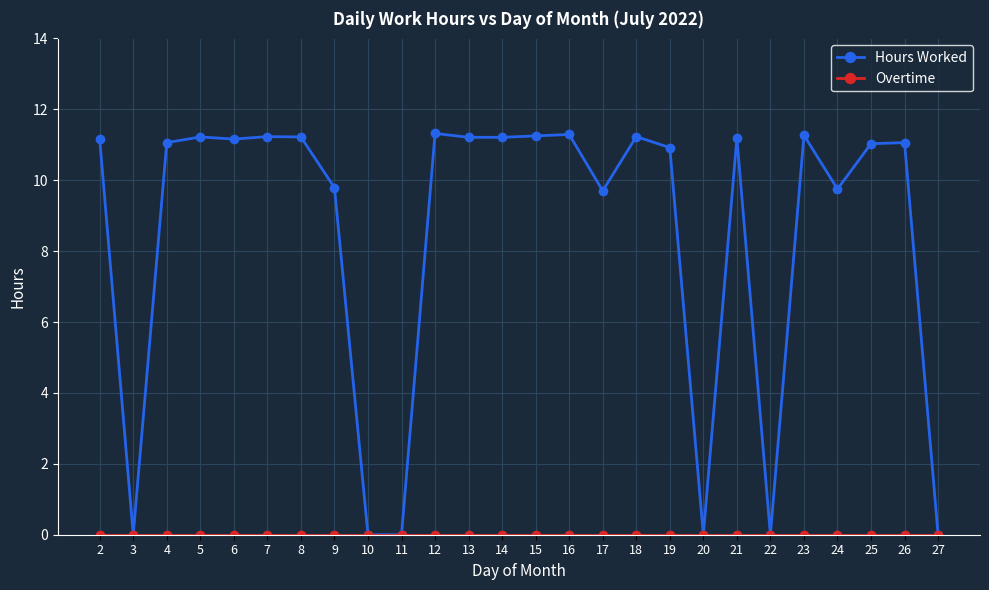

How many series are shown in this chart?

2